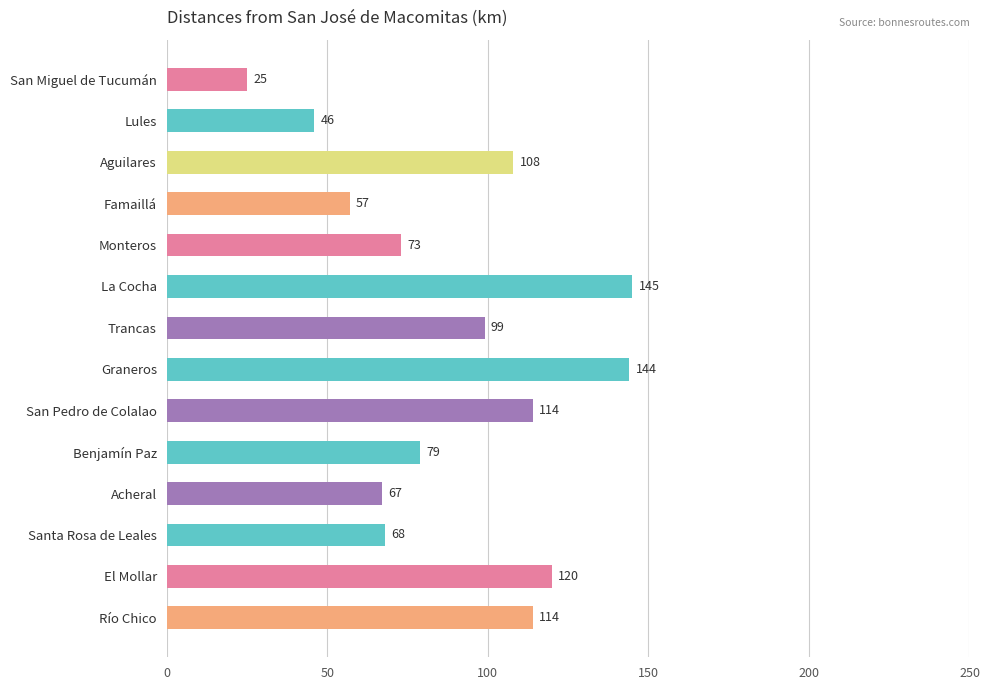

What is the ratio of the value at El Mollar to the value at Lules?

2.6